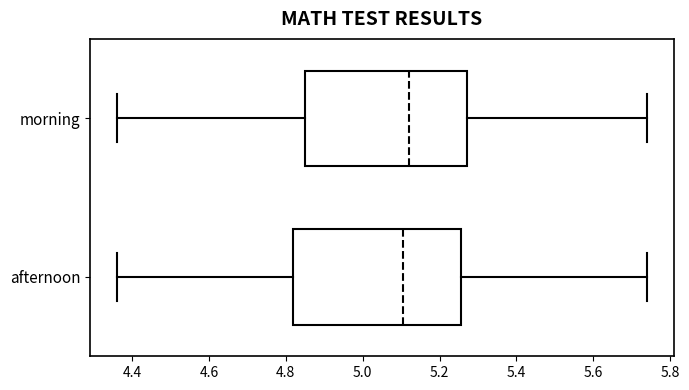

Reading bottom to top, transcribe this box plot: for each box, give where its median line is, the range the box spans, and where its two whiskers end, as read against the x-axis. The values are not printed on the chart, so give them approximately, as read against the axis.

afternoon: median 5.10, box 4.82 to 5.26, whiskers 4.36 to 5.74
morning: median 5.12, box 4.86 to 5.28, whiskers 4.36 to 5.74